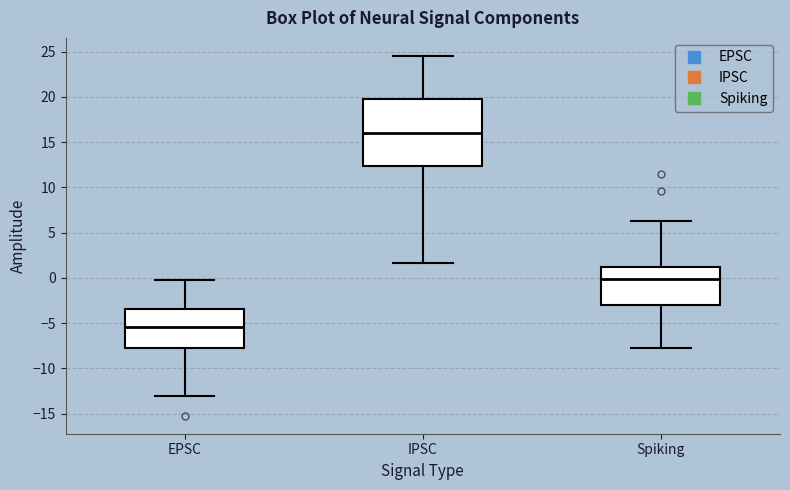

Comparing the boxes themselves (not the whiskers), which one is the tallest?

IPSC